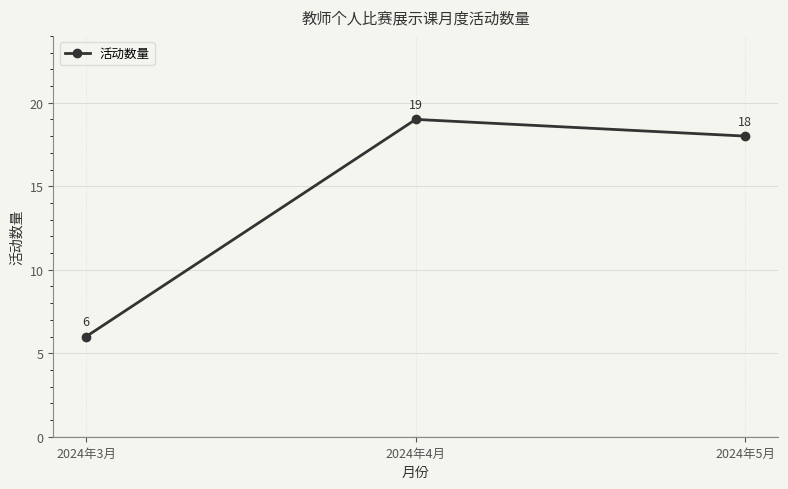

Is it true that the value at 2024年4月 is 6?

False